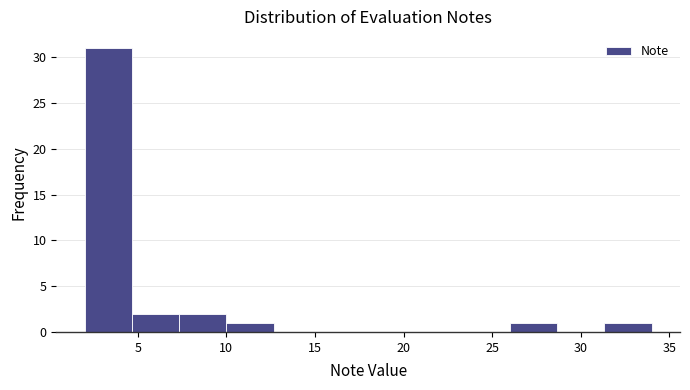

Reading left to right, transcribe this chart: for each bar, give the range it covers on the x-axis and its height. Neither the bar edges nor the heights are printed on the chart, so give them approximately, as read against the axes.

2.0 to 4.5: 31
4.5 to 7.5: 2
7.5 to 10.0: 2
10.0 to 12.5: 1
12.5 to 15.5: 0
15.5 to 18.0: 0
18.0 to 20.5: 0
20.5 to 23.5: 0
23.5 to 26.0: 0
26.0 to 28.5: 1
28.5 to 31.5: 0
31.5 to 34.0: 1